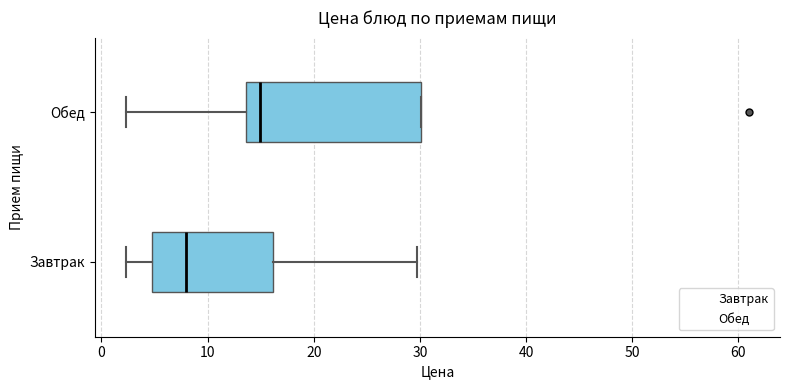

Reading bottom to top, transcribe this box plot: for each box, give where its median line is, the range the box spans, and where its two whiskers end, as read against the x-axis. The values are not printed on the chart, so give them approximately, as read against the axis.

Завтрак: median 8, box 5 to 16, whiskers 2 to 30
Обед: median 15, box 14 to 30, whiskers 2 to 30